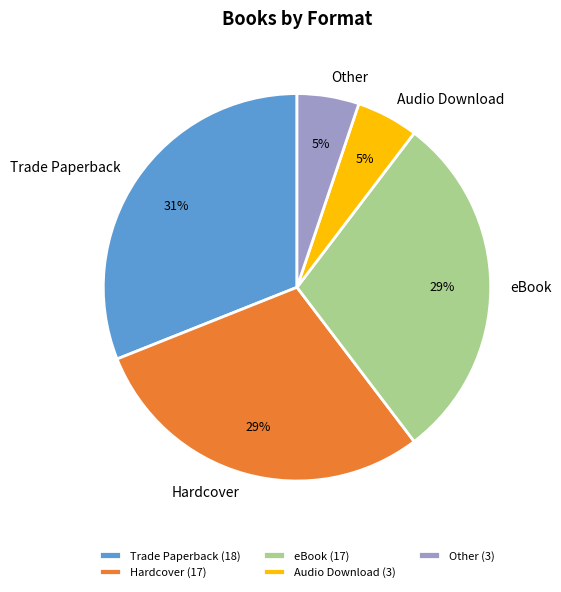

How many slices are in this pie chart?

5